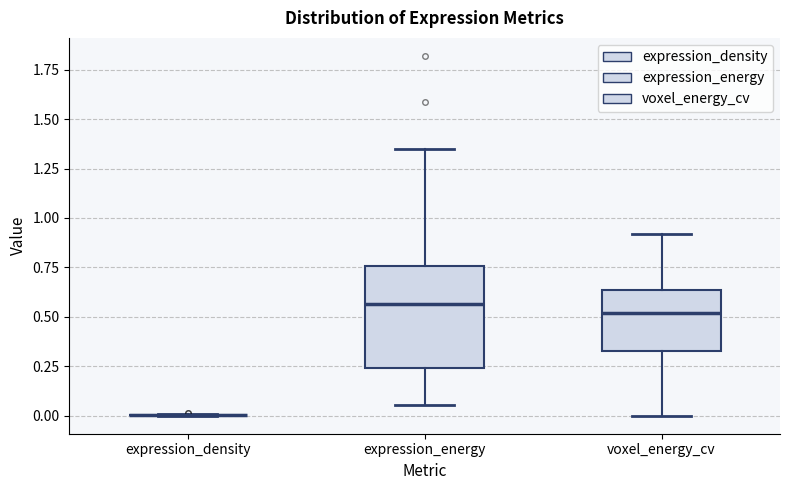

Which box is the tallest, from its lower edge to its upper edge?

expression_energy